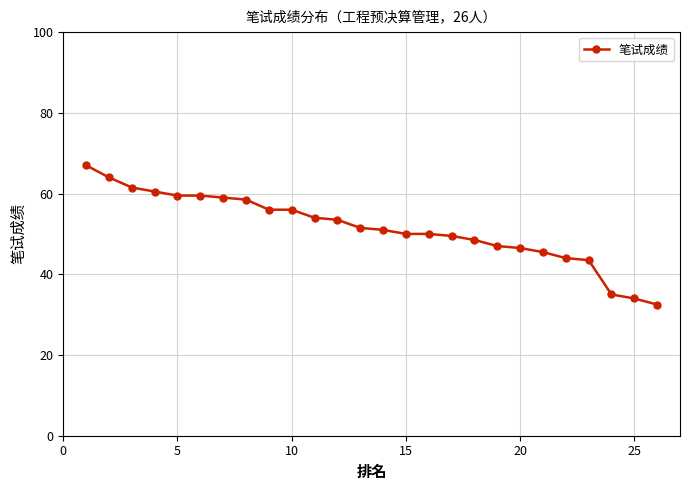

Is this an area chart (filled region under the line)?

No